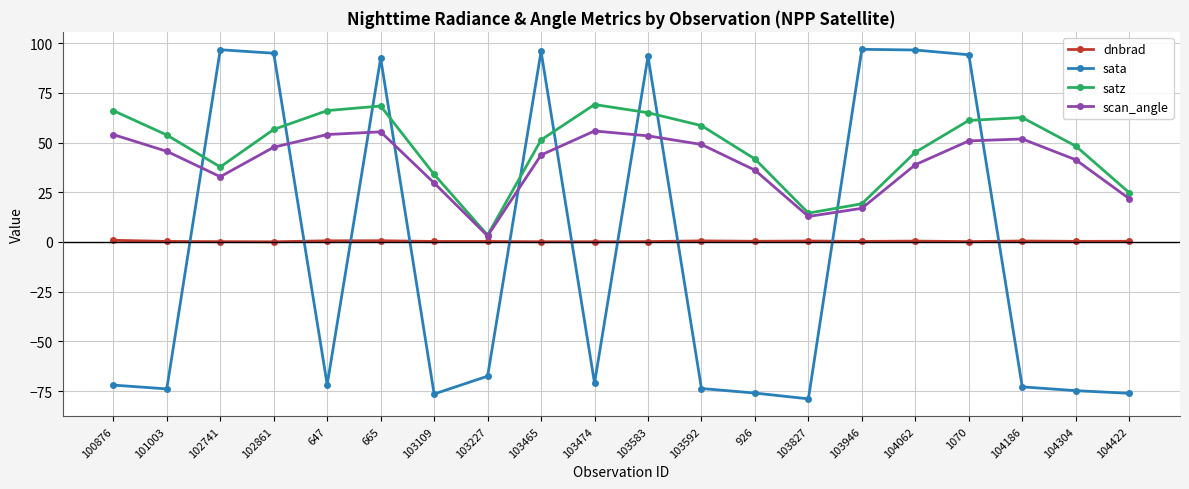

How many times do dnbrad and sata cross each other?

10